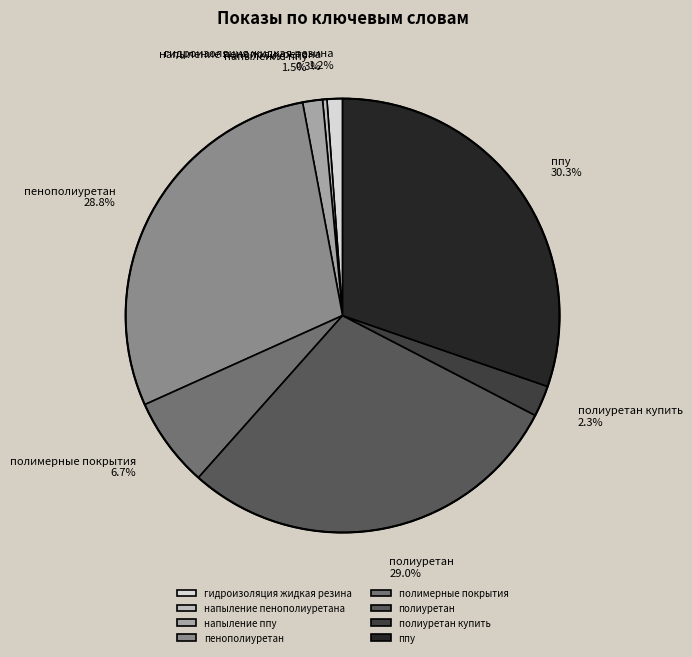

Count the number of slices in the pie.

8